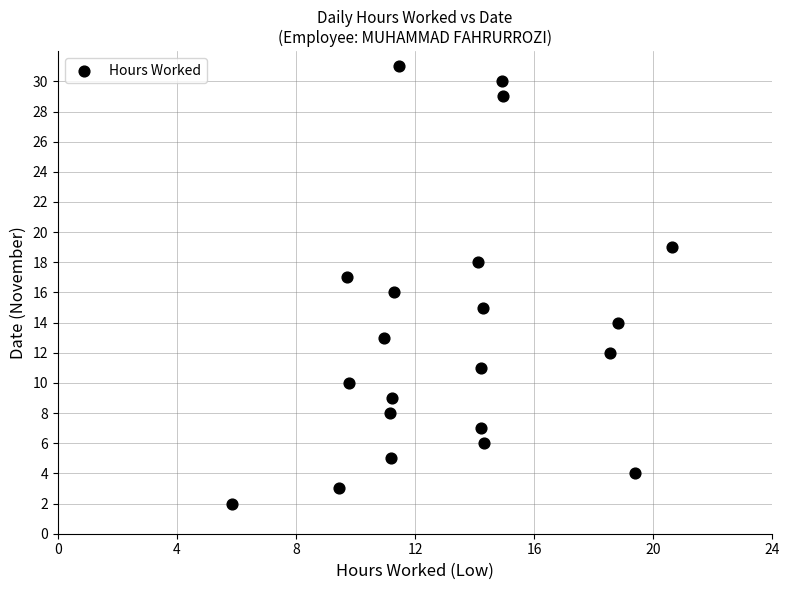

What is the range of Y values (max minus min)?

29